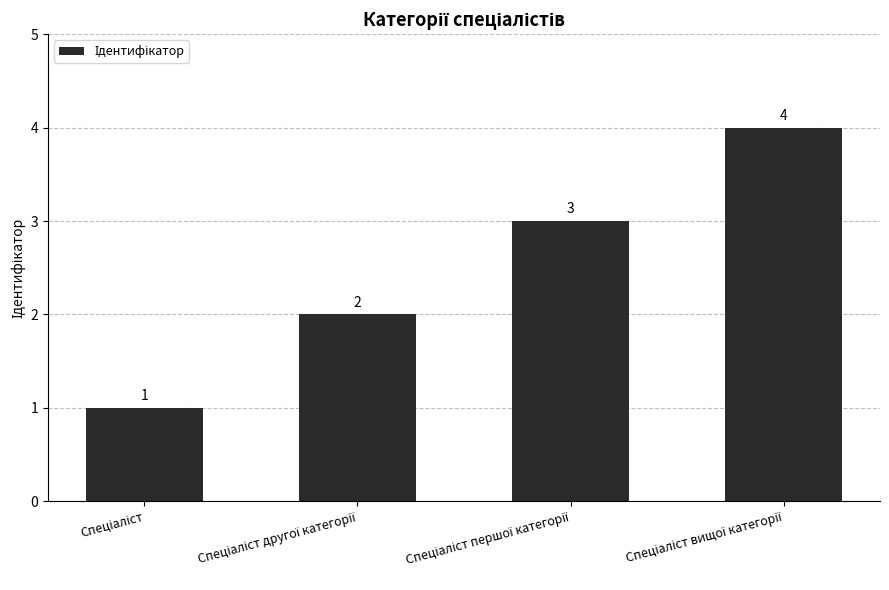

What is the smallest value displayed?

1